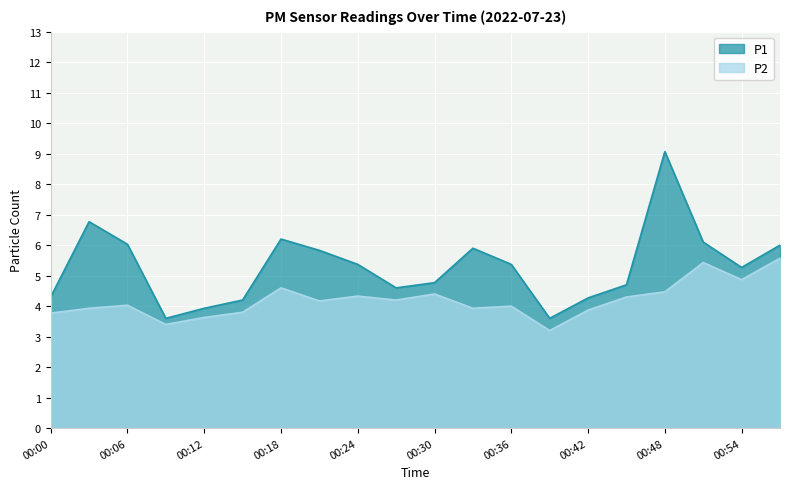

True or false: P2 and P1 cross at least once.

False